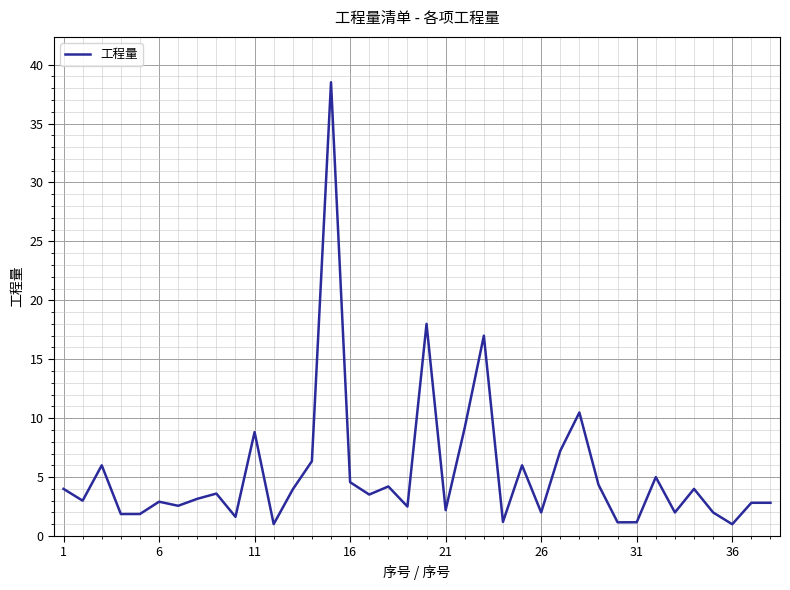

What is the greatest value displayed?

38.5